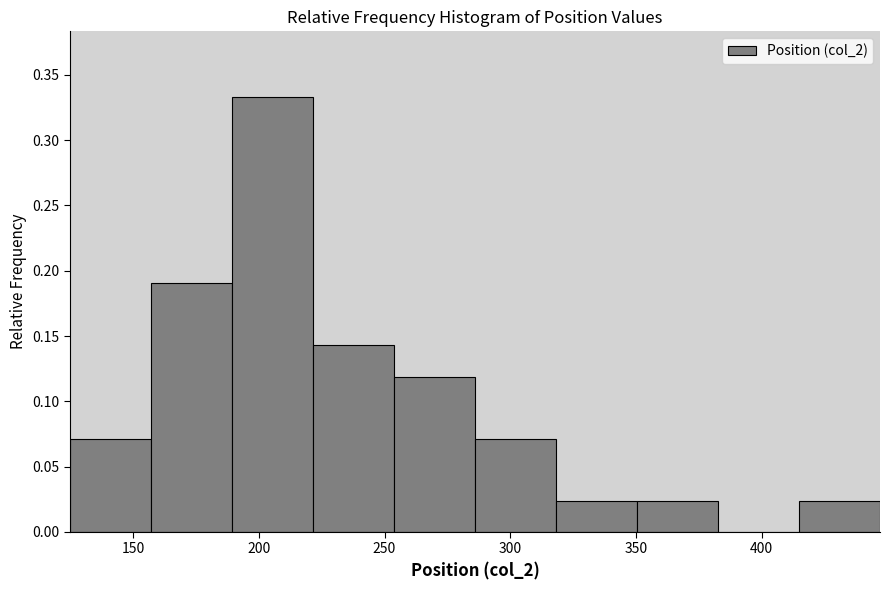

What is the height of the bar covering 125 to 155 on the x-axis? Neither the bar edges nor the heights are printed on the chart, so give them approximately, as read against the axes.

0.070